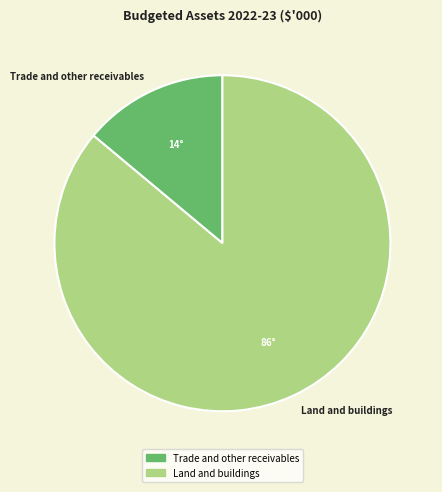

How many segments does this pie chart have?

2